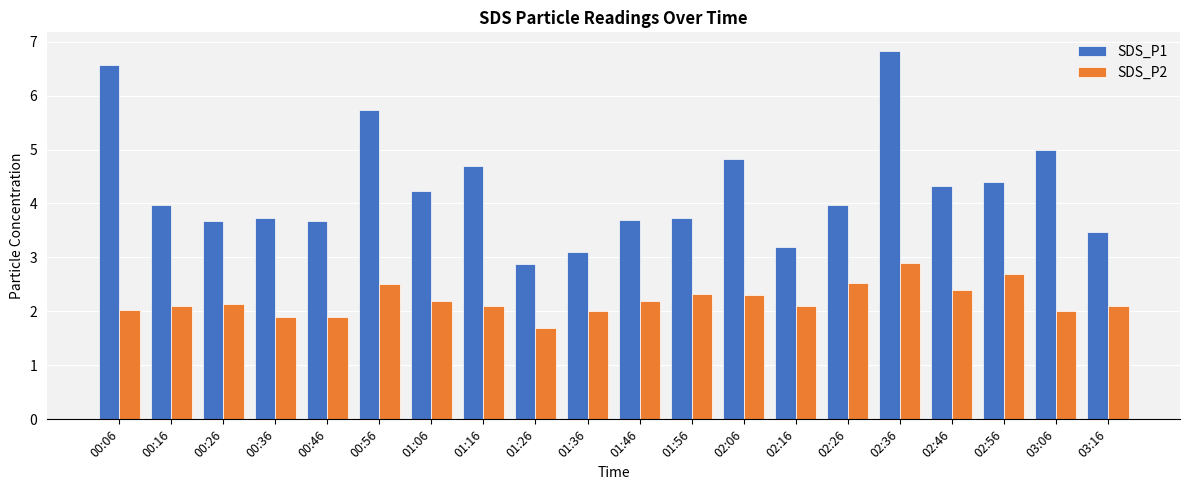

How many bars are there in each group?

2